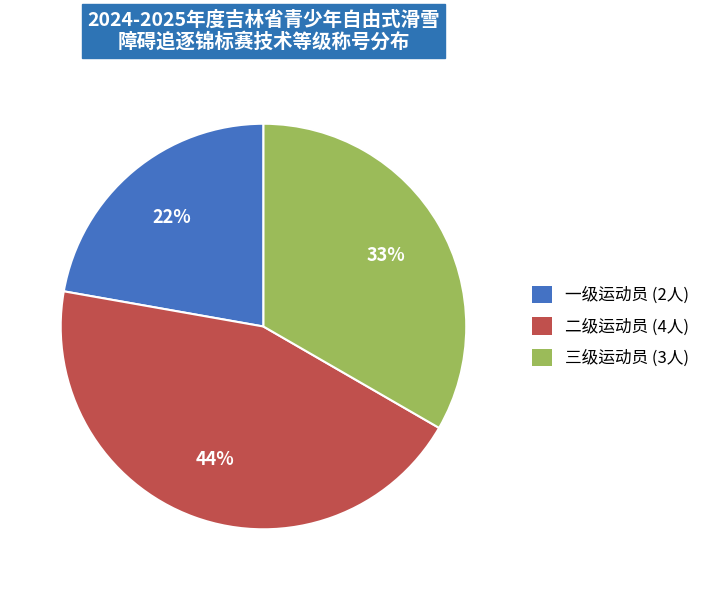

How many slices are in this pie chart?

3